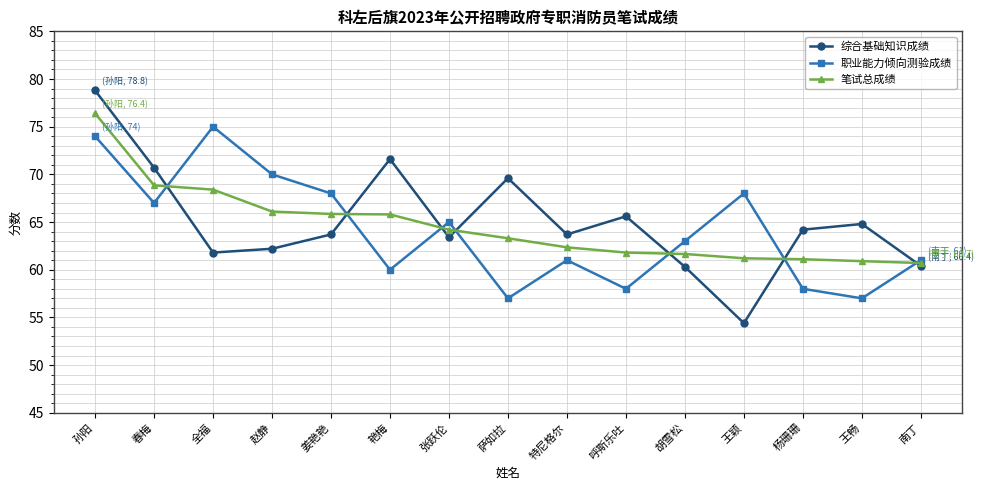

Between which two adjacent categories do 综合基础知识成绩 and 职业能力倾向测验成绩 first intersect?

春梅 and 全福